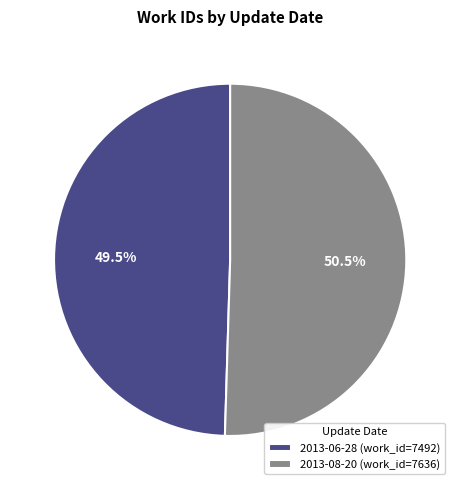

Count the number of slices in the pie.

2